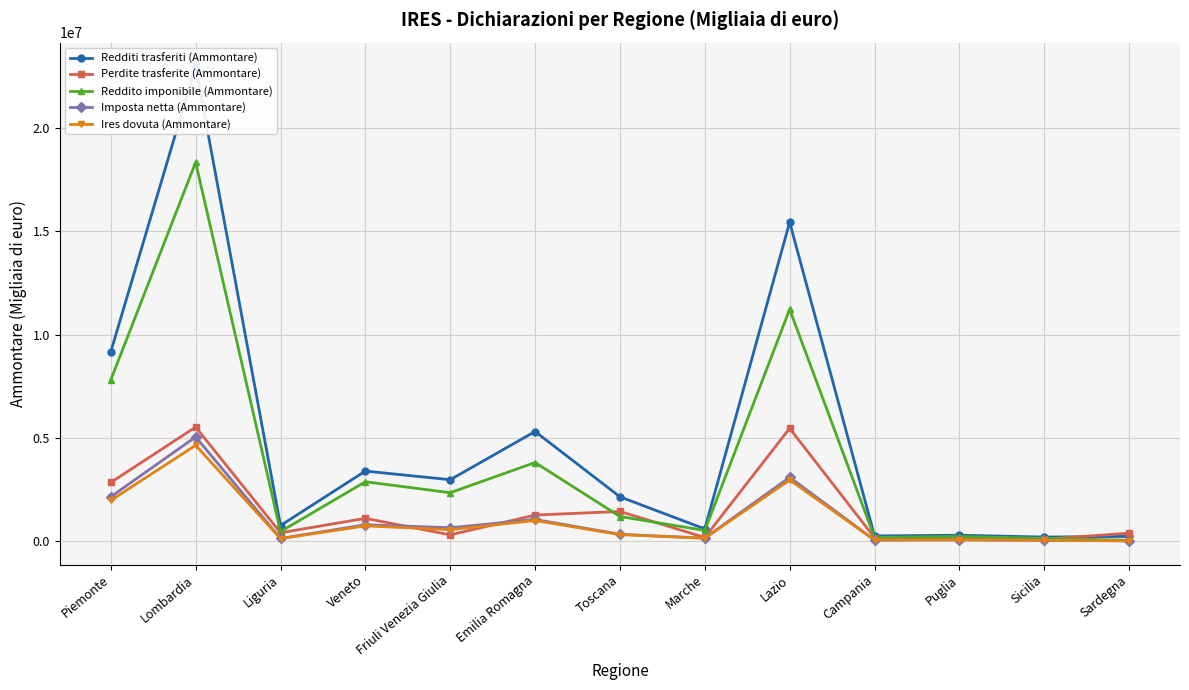

Rank the series by their maximum value, from lowest to highest.

Ires dovuta (Ammontare), Imposta netta (Ammontare), Perdite trasferite (Ammontare), Reddito imponibile (Ammontare), Redditi trasferiti (Ammontare)